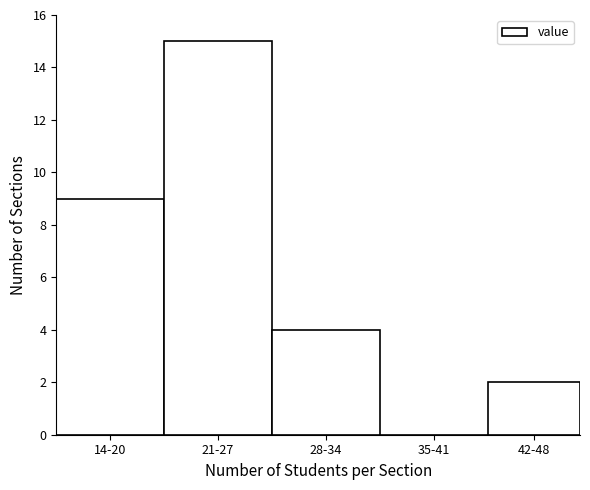

Reading left to right, what are all the values shown in this chart?

14-20=9	21-27=15	28-34=4	35-41=0	42-48=2